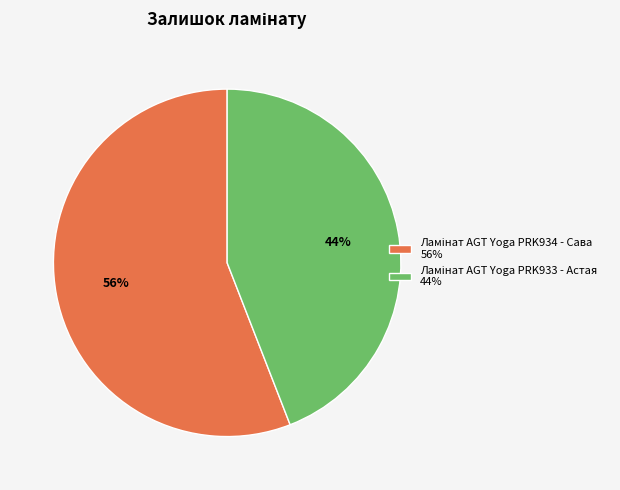

To the nearest percent, what is the difference between the largest and smallest slice percentages?

12%